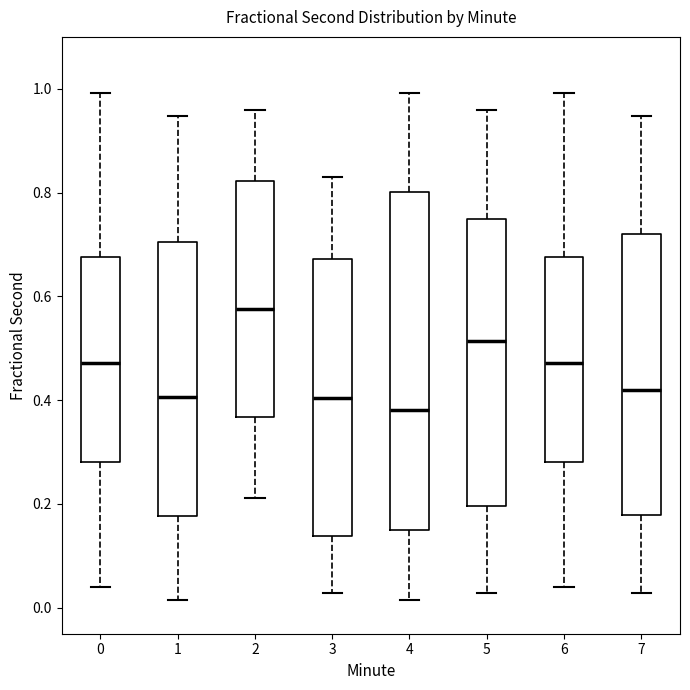

Which box is the tallest, from its lower edge to its upper edge?

4